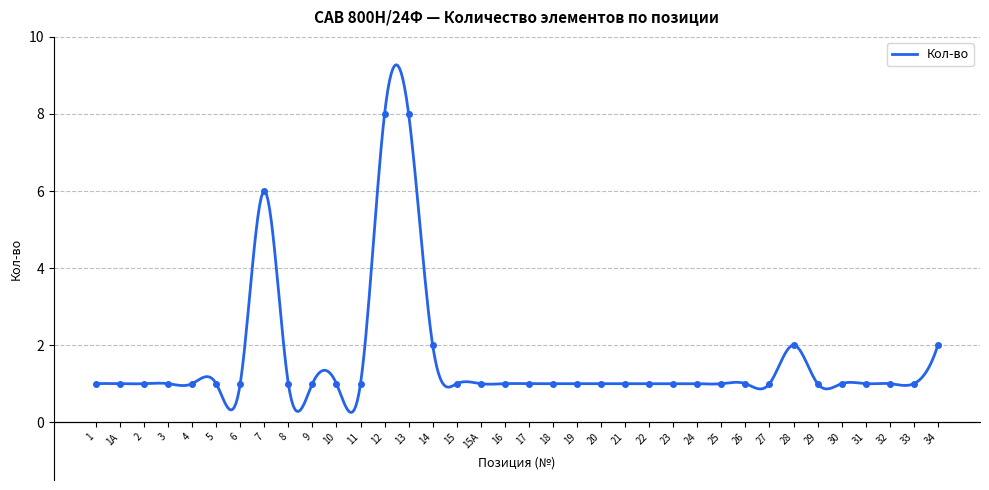

List the labels in order of value, smallest first.

1, 1А, 2, 3, 4, 5, 6, 8, 9, 10, 11, 15, 15А, 16, 17, 18, 19, 20, 21, 22, 23, 24, 25, 26, 27, 29, 30, 31, 32, 33, 14, 28, 34, 7, 12, 13